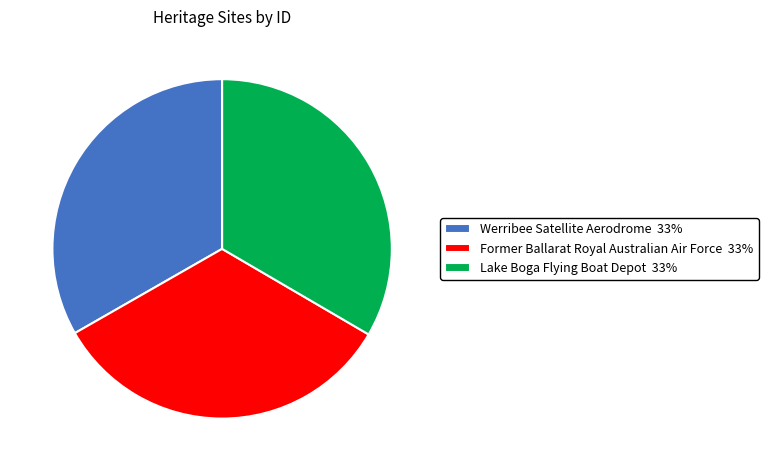

How many slices are in this pie chart?

3